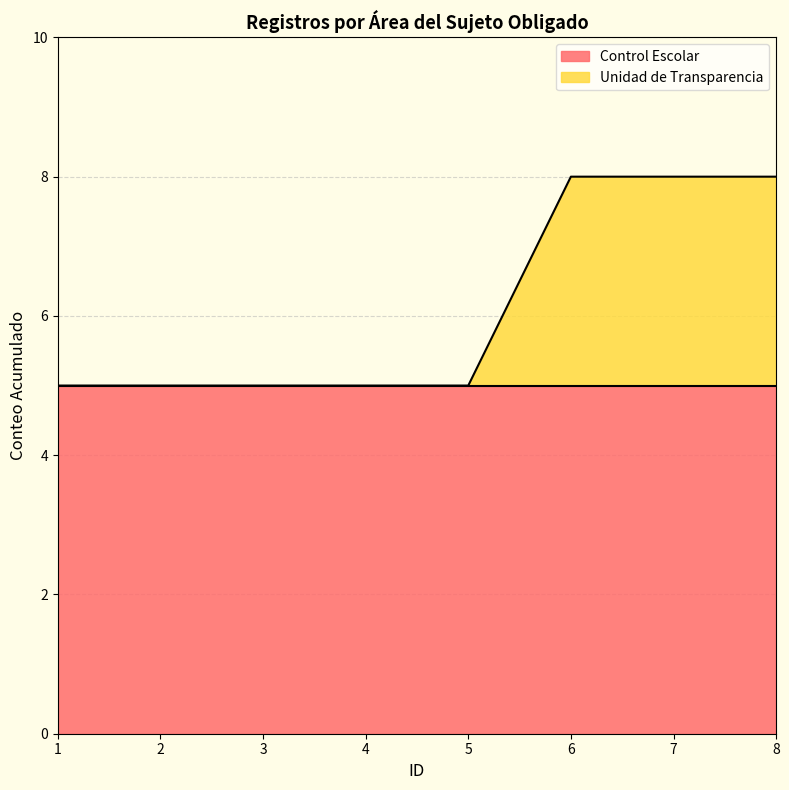

What is the value of the 3rd point from the left?

5